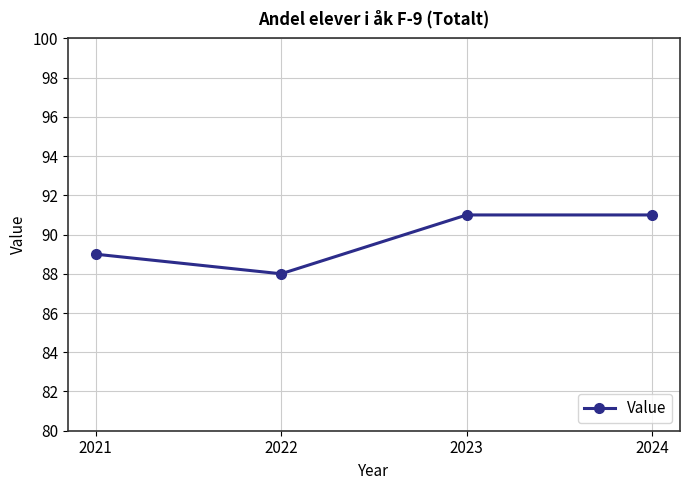

How many lines are shown in the chart?

1